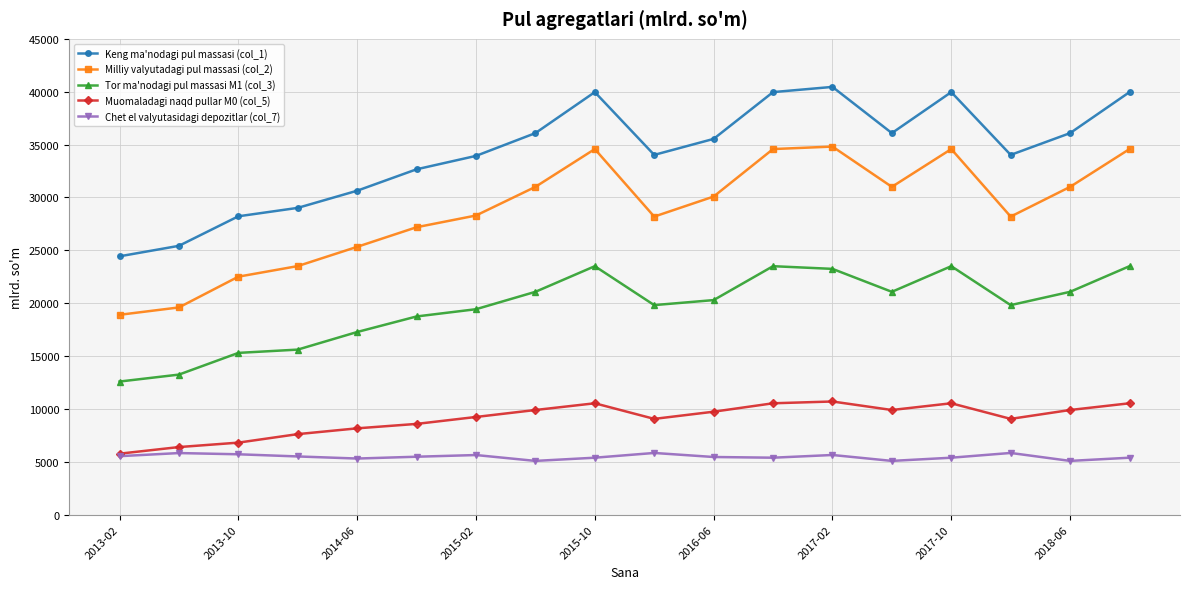

List the series in order of their peak value, lowest first.

Chet el valyutasidagi depozitlar (col_7), Muomaladagi naqd pullar M0 (col_5), Tor ma'nodagi pul massasi M1 (col_3), Milliy valyutadagi pul massasi (col_2), Keng ma'nodagi pul massasi (col_1)